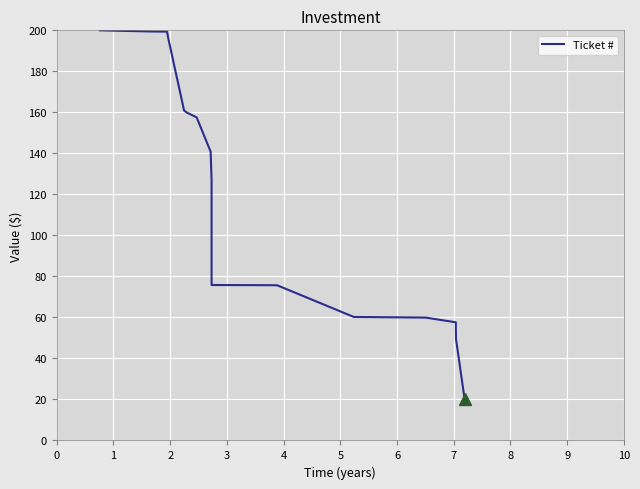

What is the average value?

113.9